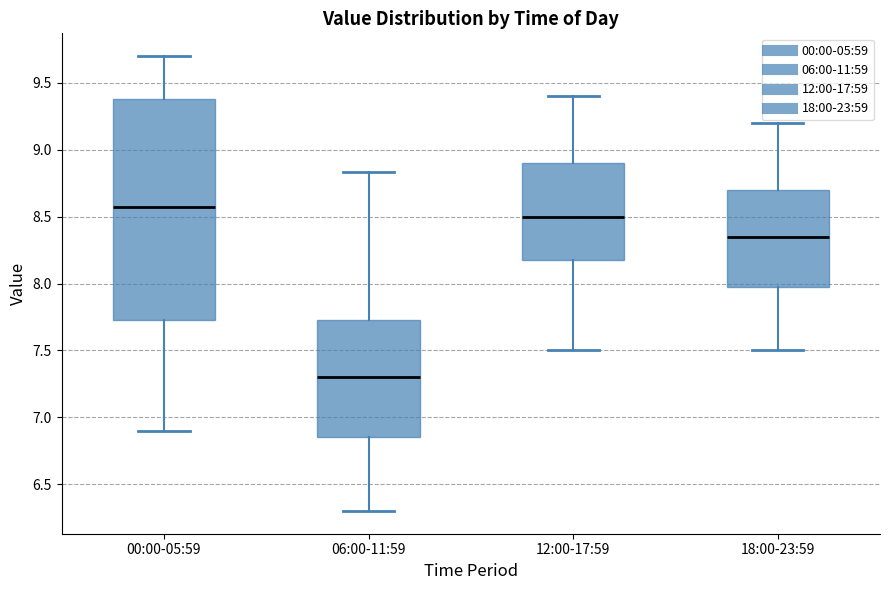

Reading left to right, read every box against the y-axis: the position of its median line, the range the box covers, and the ends of its whiskers. The values are not printed on the chart, so give them approximately, as read against the axis.

00:00-05:59: median 8.55, box 7.75 to 9.40, whiskers 6.90 to 9.70
06:00-11:59: median 7.30, box 6.85 to 7.75, whiskers 6.30 to 8.85
12:00-17:59: median 8.50, box 8.20 to 8.90, whiskers 7.50 to 9.40
18:00-23:59: median 8.35, box 8.00 to 8.70, whiskers 7.50 to 9.20